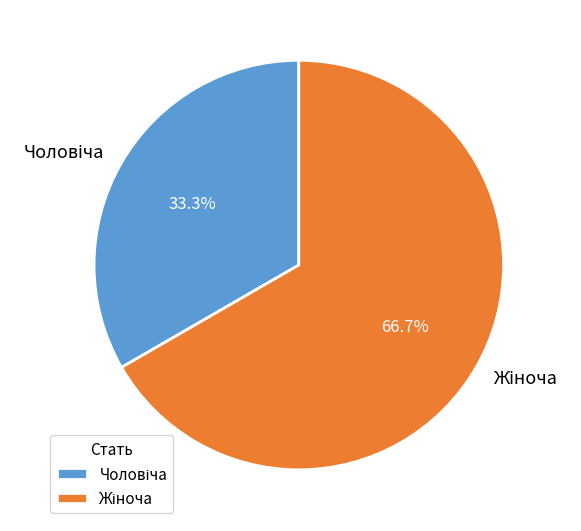

How many slices are in this pie chart?

2